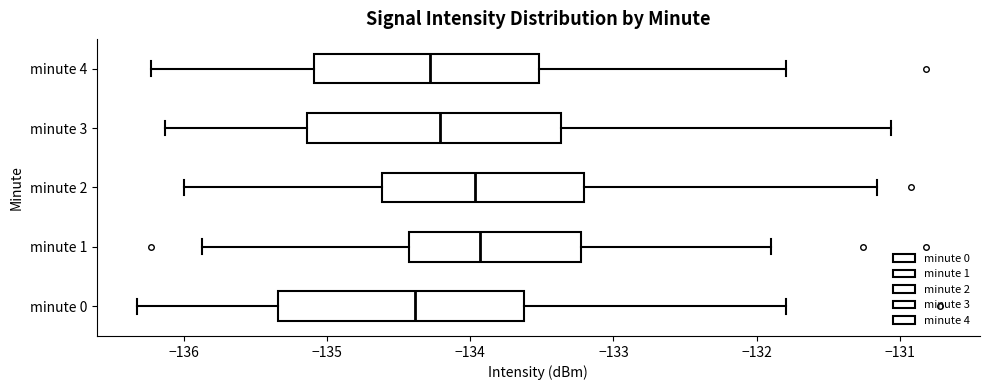

Where does the left whisker of the box for minute 2 end on the x-axis? The values are not printed on the chart, so give them approximately, as read against the axis.

-136.0